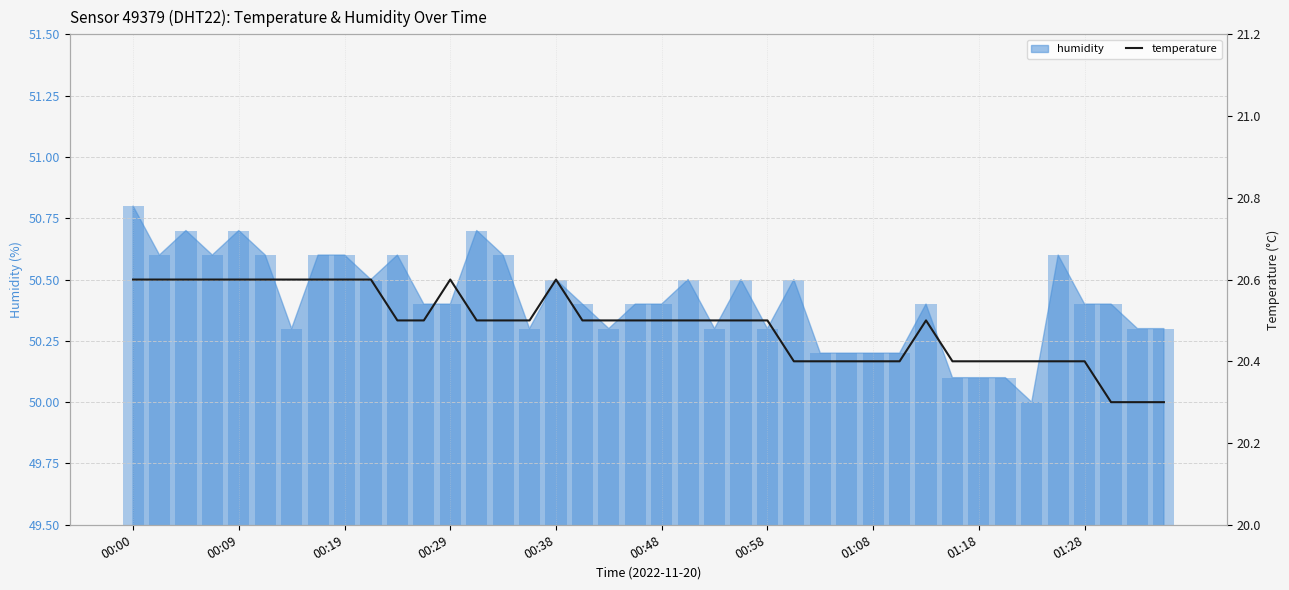

Approximately how many times larger is the value at 12 compared to 11?

1.0